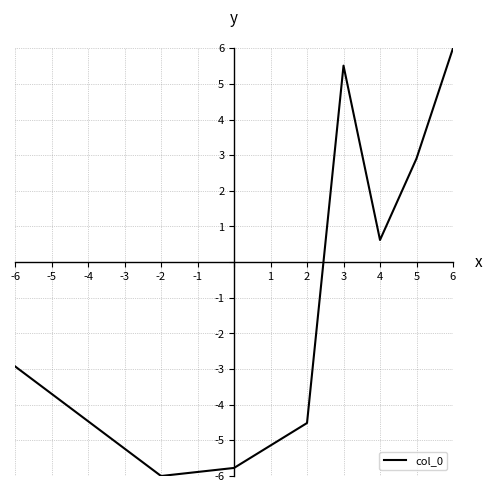

How many interior local valleys (lower than both neighbors) does the data have?

2